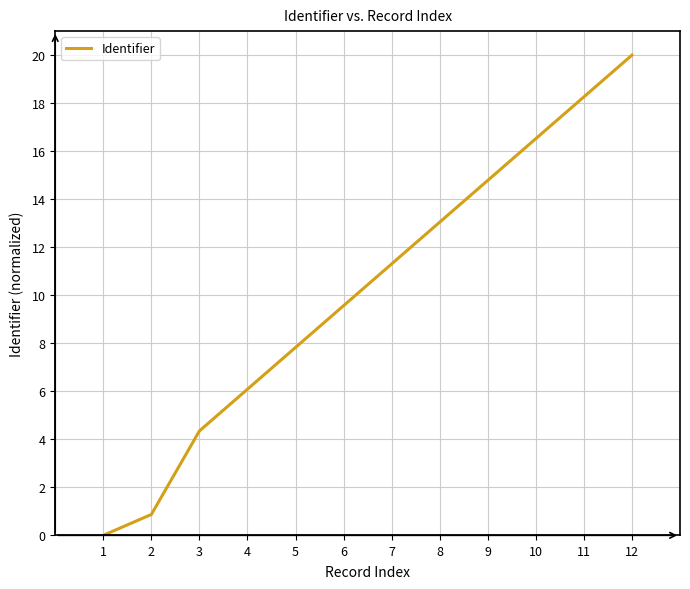

Which label corresponds to the largest value in the chart?

12